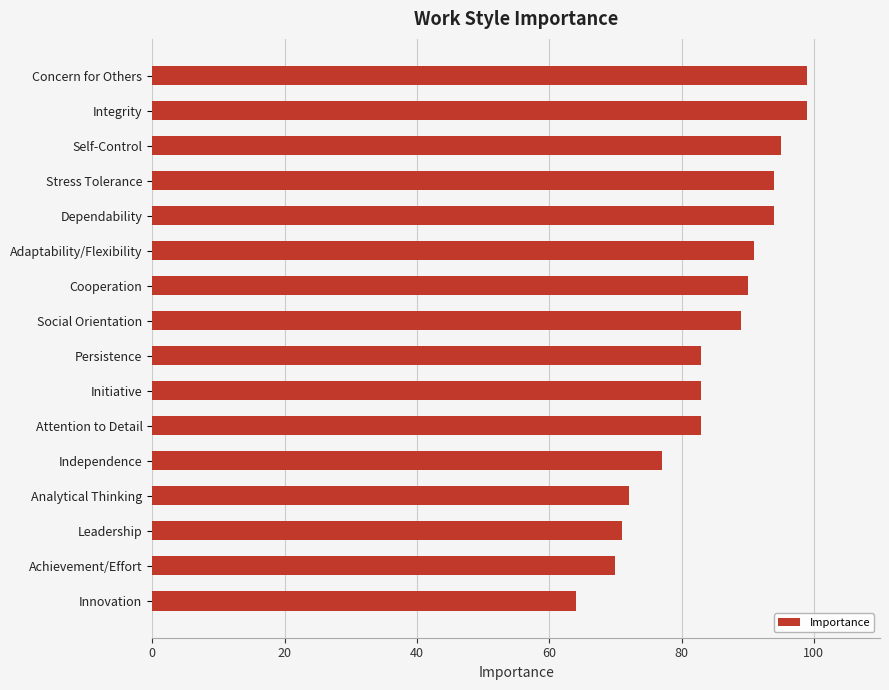

What is the sum of all values?

1354